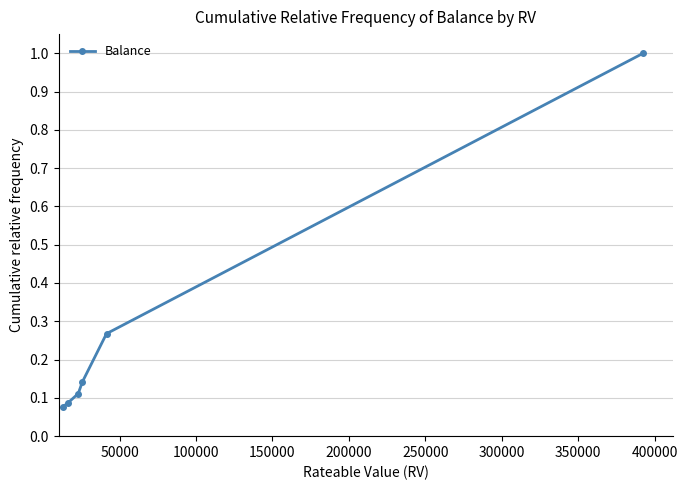

True or false: the data has more than 1 interior local peaks.

False